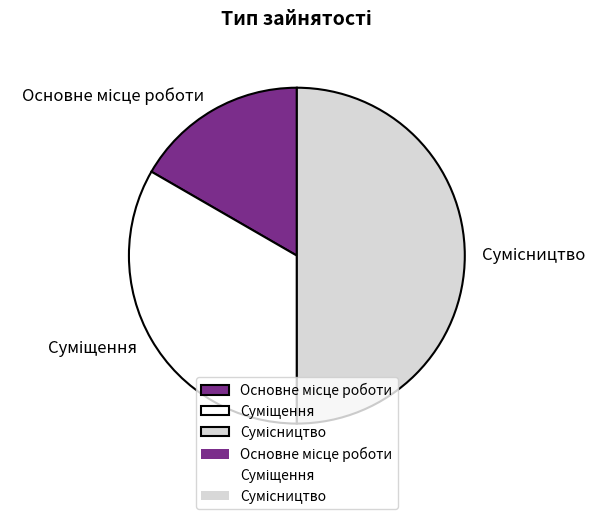

Is Основне місце роботи the majority of the pie?

No